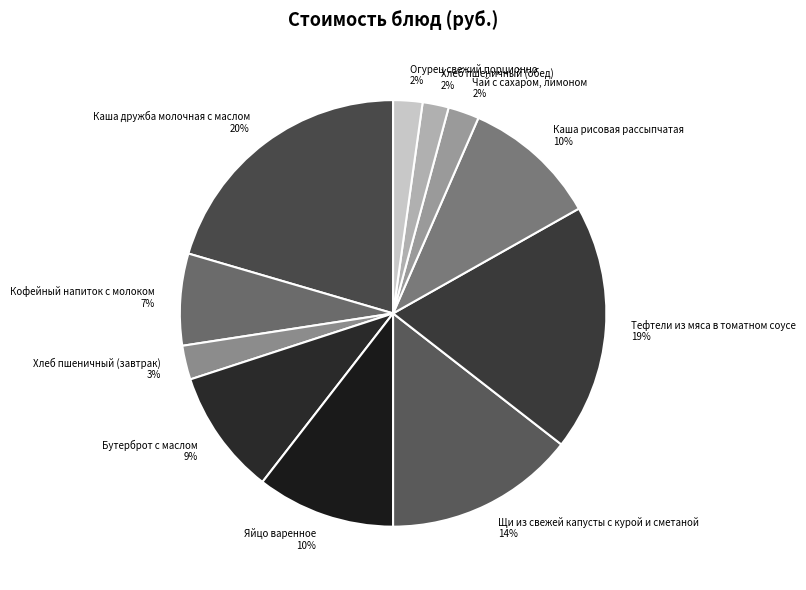

To the nearest percent, what portion does Бутерброт с маслом represent?

9%